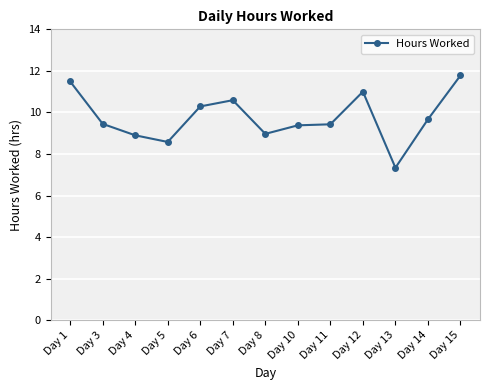

Which category has the lowest value across all series?

Day 13